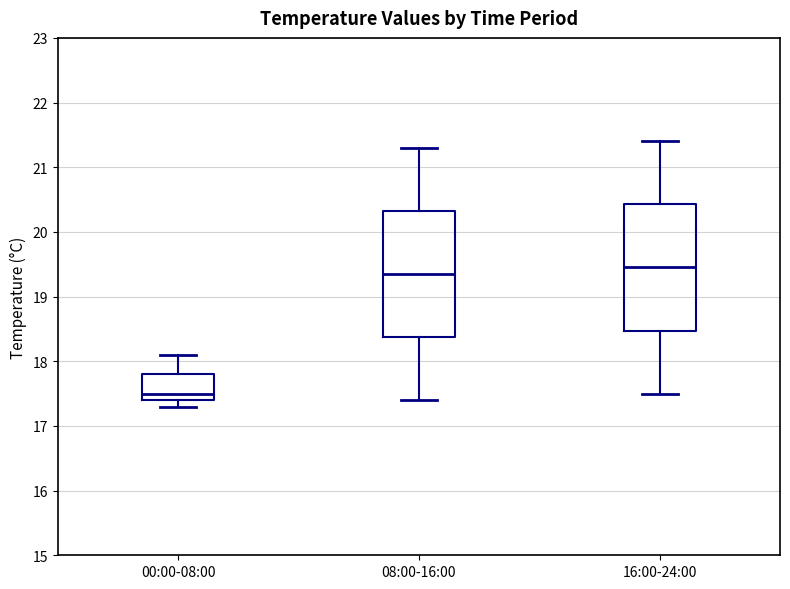

Reading left to right, transcribe this box plot: for each box, give where its median line is, the range the box spans, and where its two whiskers end, as read against the y-axis. The values are not printed on the chart, so give them approximately, as read against the axis.

00:00-08:00: median 17.5, box 17.4 to 17.8, whiskers 17.3 to 18.1
08:00-16:00: median 19.4, box 18.4 to 20.3, whiskers 17.4 to 21.3
16:00-24:00: median 19.5, box 18.5 to 20.4, whiskers 17.5 to 21.4